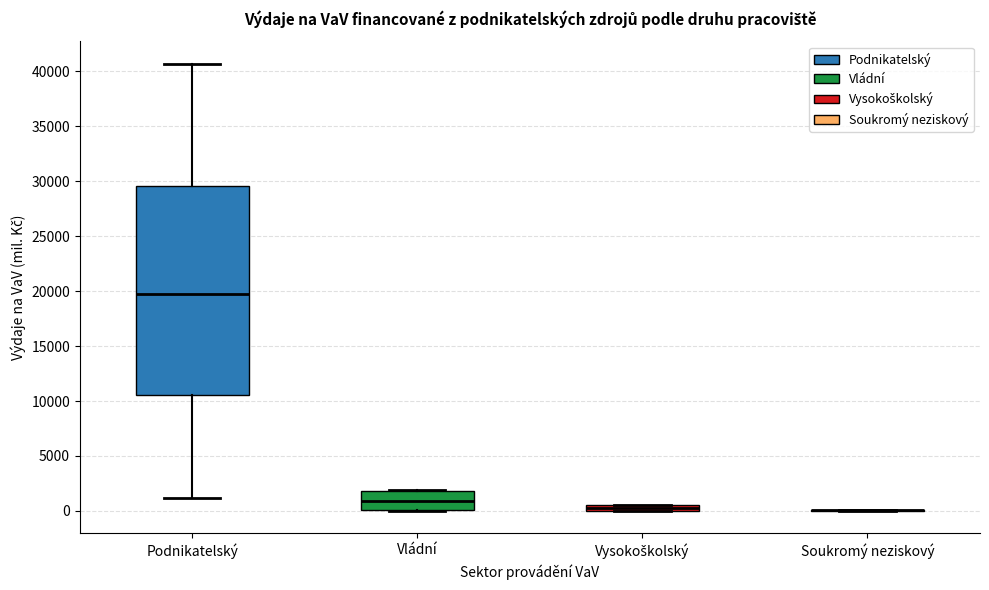

Where does the upper whisker of the box for Podnikatelský end on the y-axis? The values are not printed on the chart, so give them approximately, as read against the axis.

40500